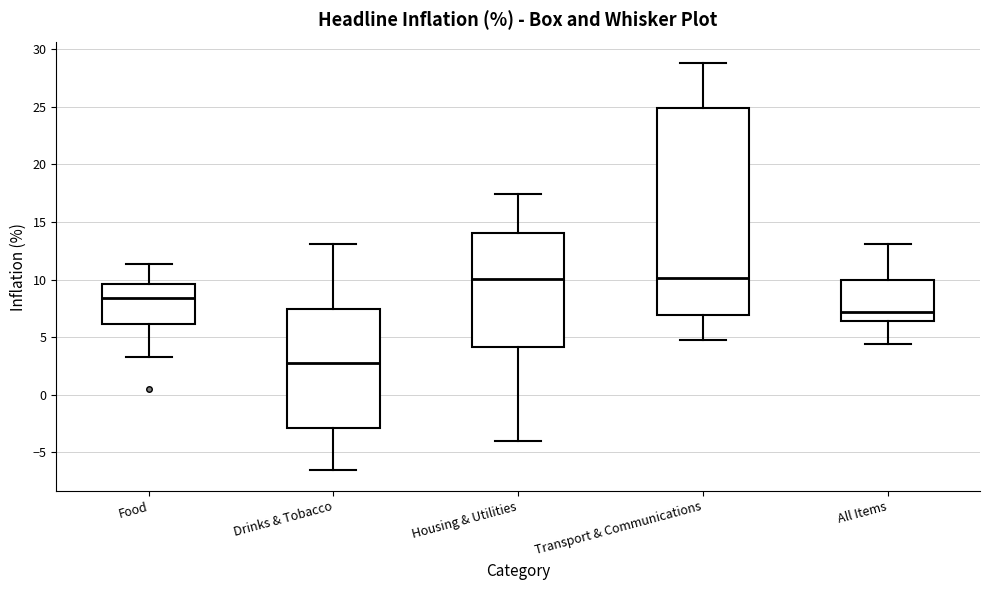

Reading left to right, read every box against the y-axis: the position of its median line, the range the box covers, and the ends of its whiskers. The values are not printed on the chart, so give them approximately, as read against the axis.

Food: median 8.5, box 6.0 to 9.5, whiskers 3.5 to 11.5
Drinks & Tobacco: median 3.0, box -3.0 to 7.5, whiskers -6.5 to 13.0
Housing & Utilities: median 10.0, box 4.0 to 14.0, whiskers -4.0 to 17.5
Transport & Communications: median 10.0, box 7.0 to 25.0, whiskers 5.0 to 29.0
All Items: median 7.0, box 6.5 to 10.0, whiskers 4.5 to 13.0